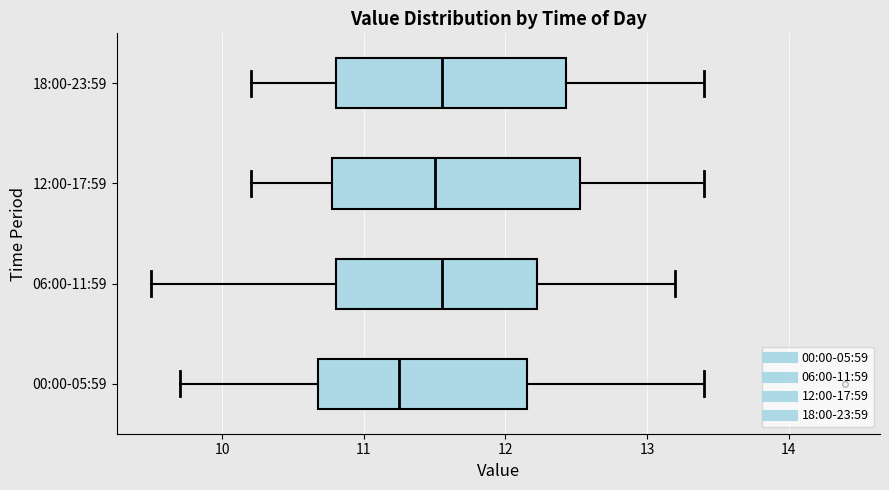

Where is the left edge of the box for 18:00-23:59 on the x-axis? The values are not printed on the chart, so give them approximately, as read against the axis.

10.8